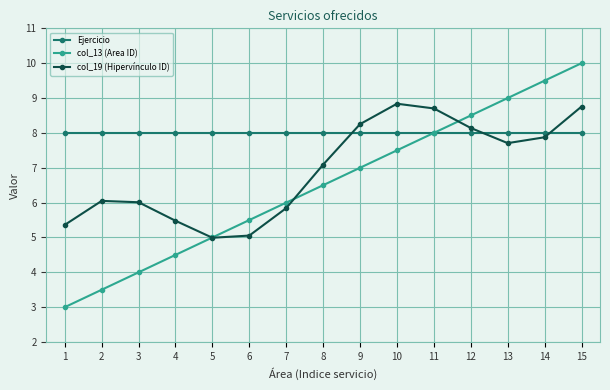

What is the maximum value for Ejercicio?

8.0